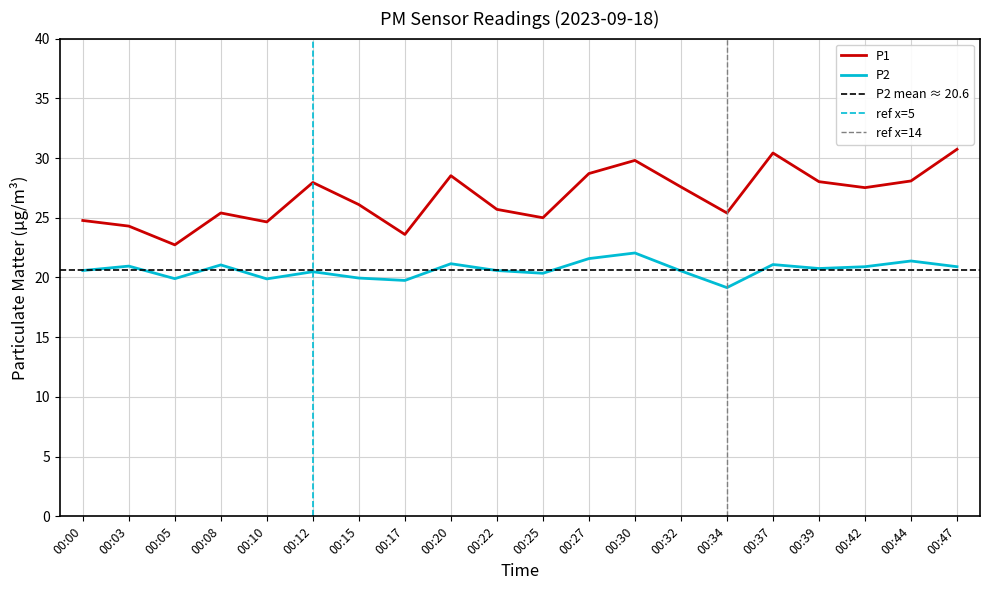

What is the value of the P1 point at the 11th from the left?

25.0